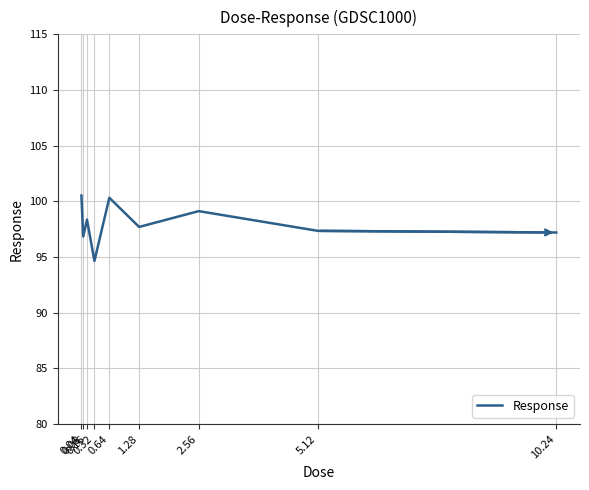

At which label does the data first exceed 97?

0.04